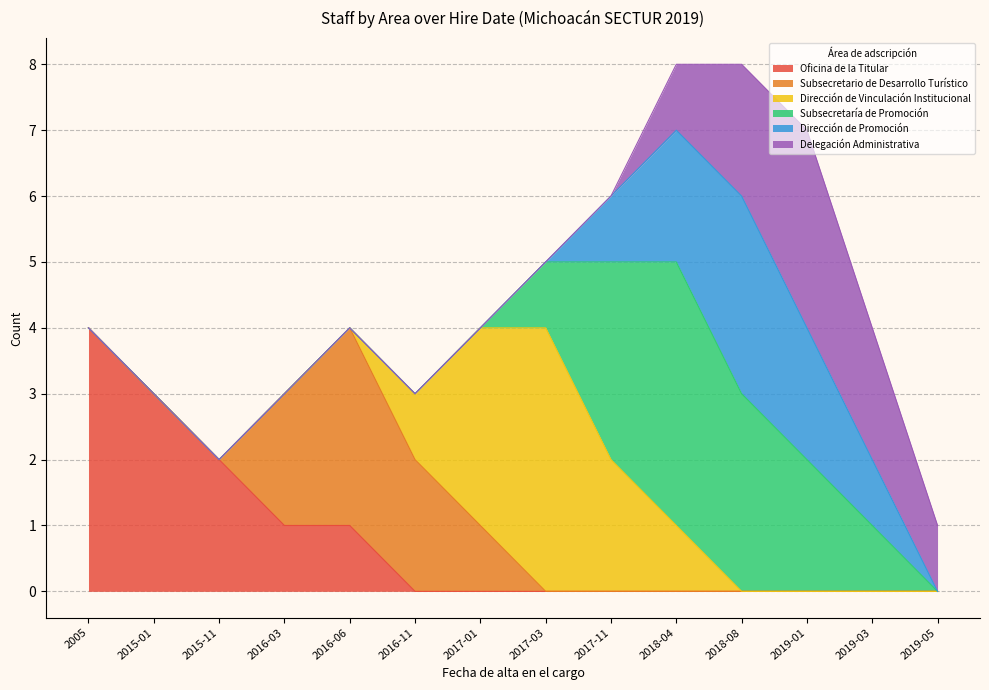

What is the greatest value displayed?

4